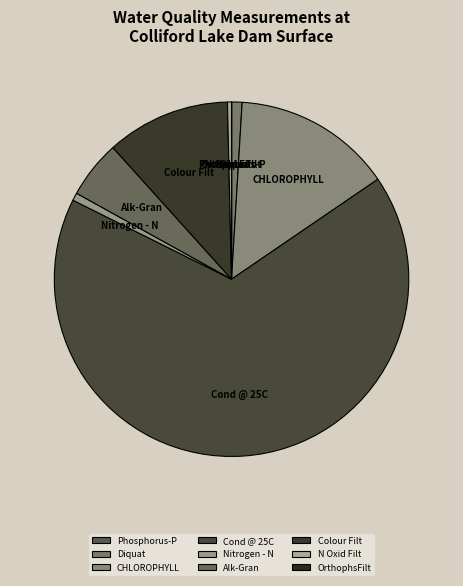

True or false: Diquat accounts for 11% of the total.

False